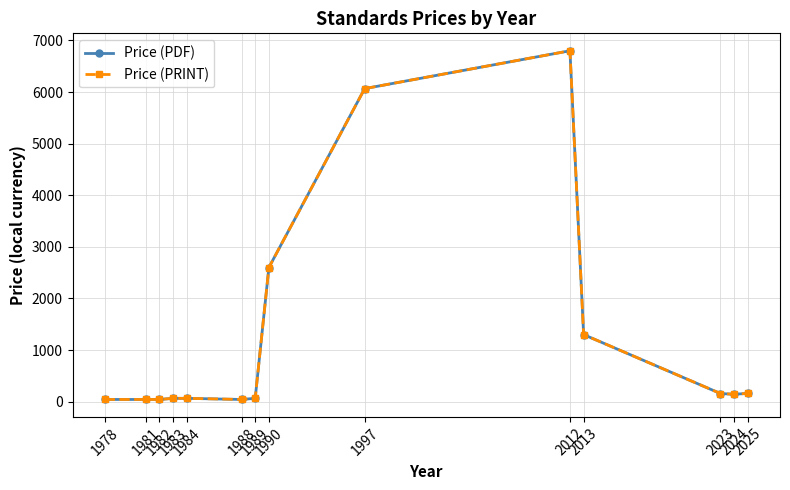

At which category does Price (PDF) reach its first local peak?

2012